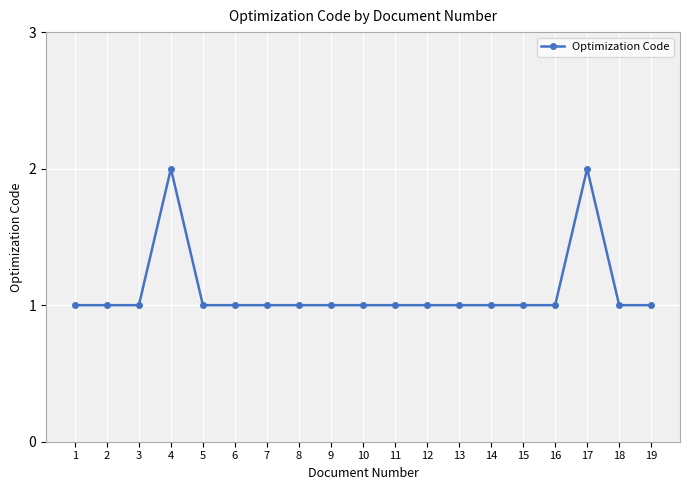

Reading left to right, what are all the values shown in this chart?

1	1	1	2	1	1	1	1	1	1	1	1	1	1	1	1	2	1	1